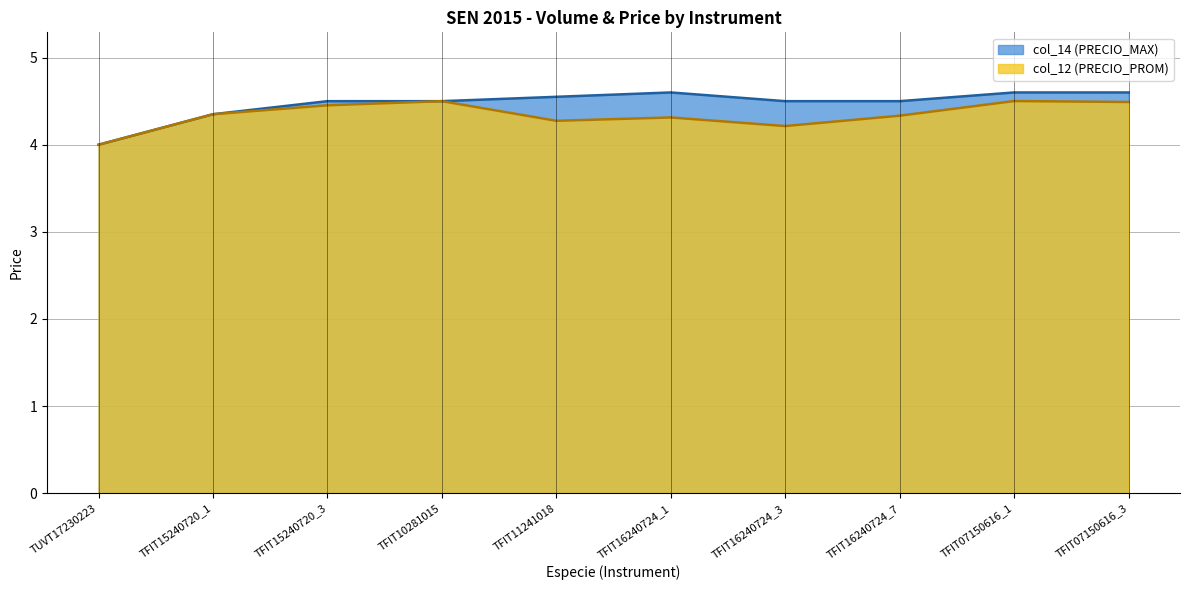

At how many categories does at least one series exceed 4?

9